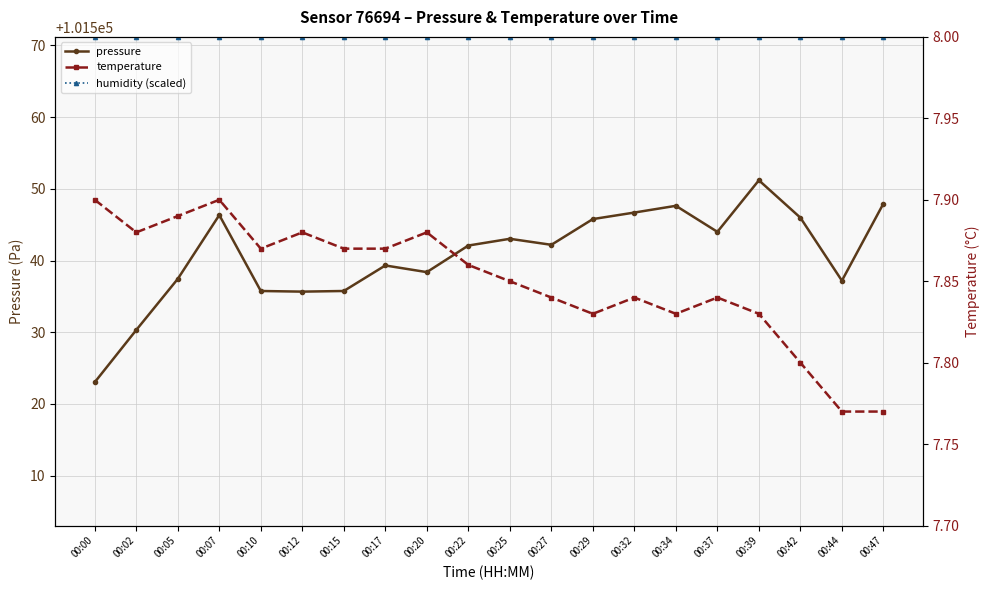

At how many categories does at least one series exceed 19657?

20